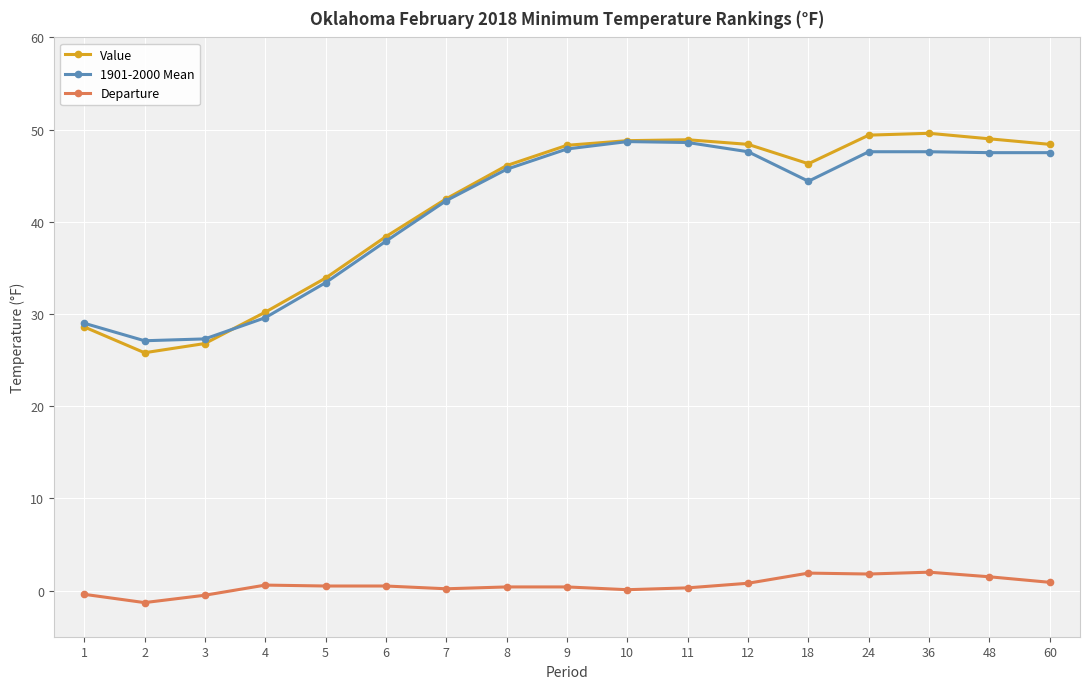

True or false: 1901-2000 Mean and Departure cross at least once.

False